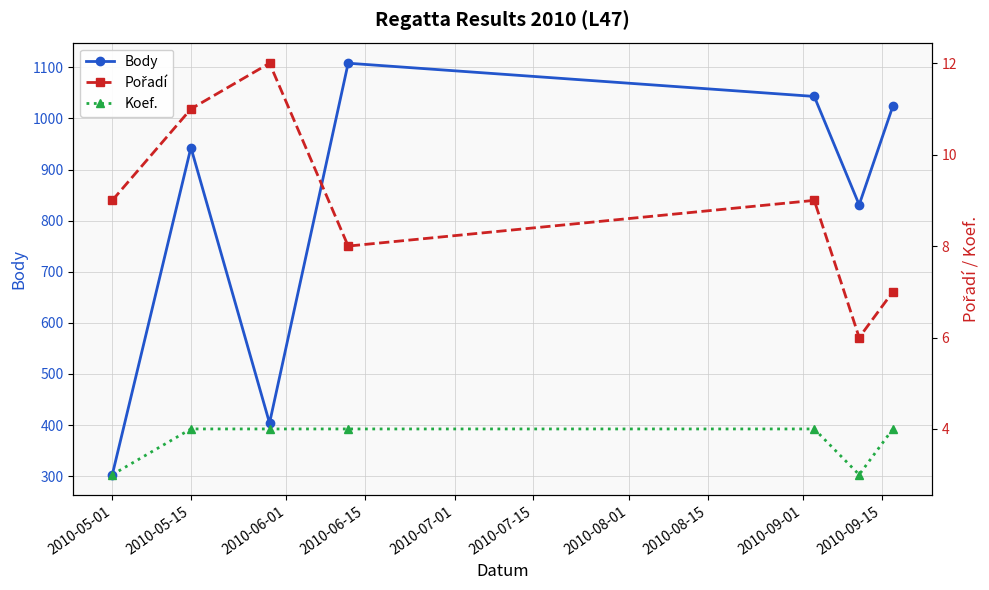

At which category does Pořadí reach its first local valley?

2010-06-15